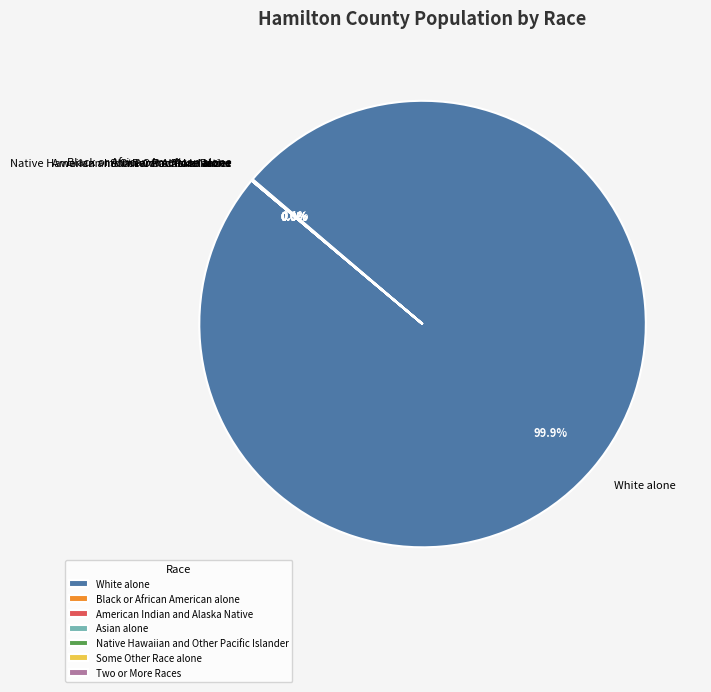

What portion of the pie excludes White alone?

0.1%